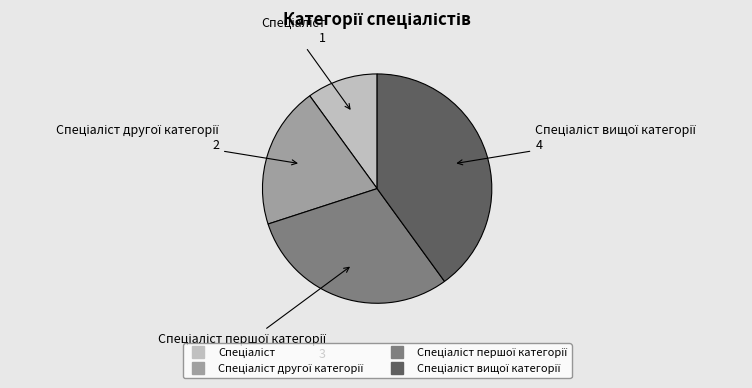

Is there any slice that represents more than half of the pie?

No